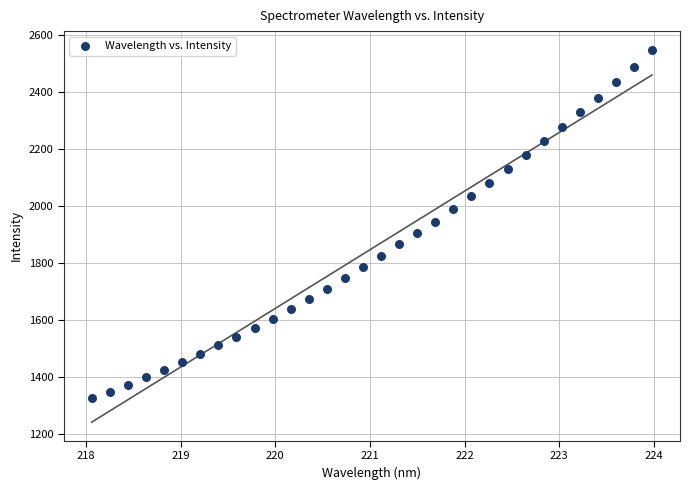

What is the range of X values (max minus min)?

5.9